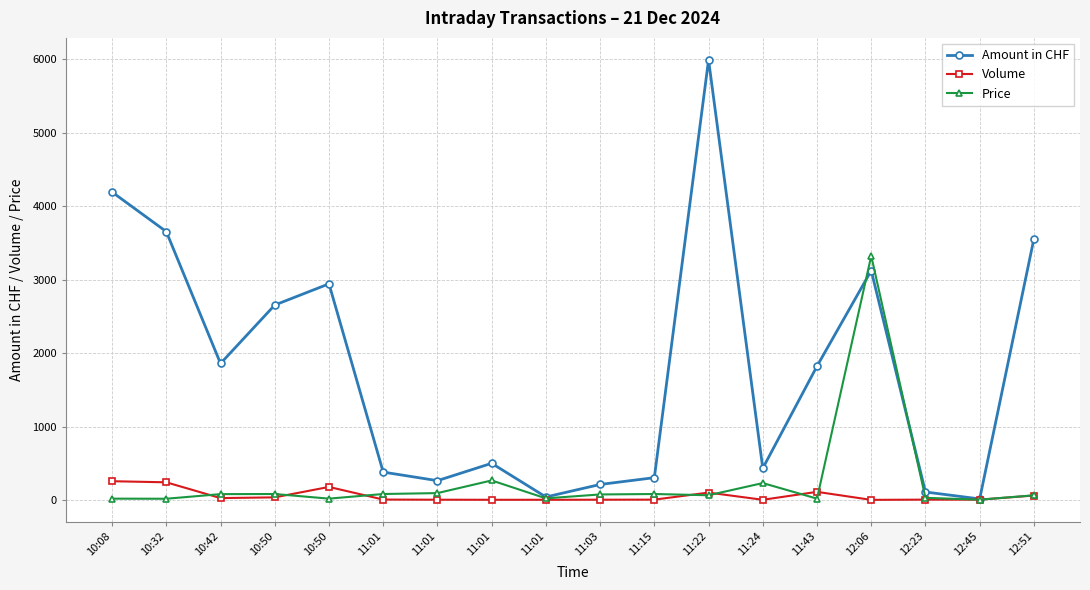

In Amount in CHF, how many points are lower than both neighbors (excluding endpoints)?

5